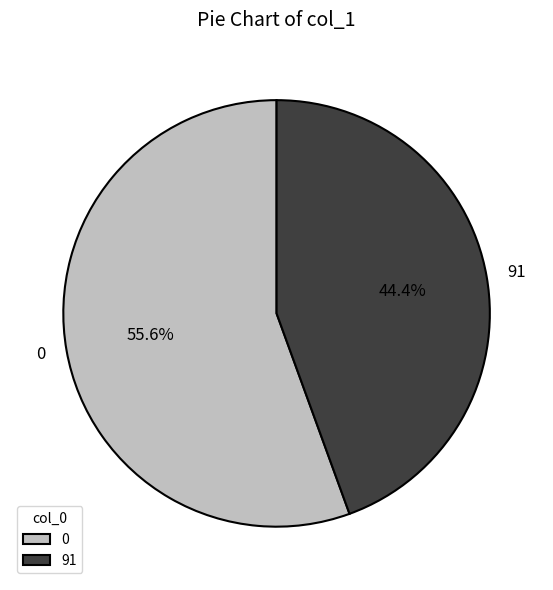

Rank the categories by value from highest to lowest.

0, 91